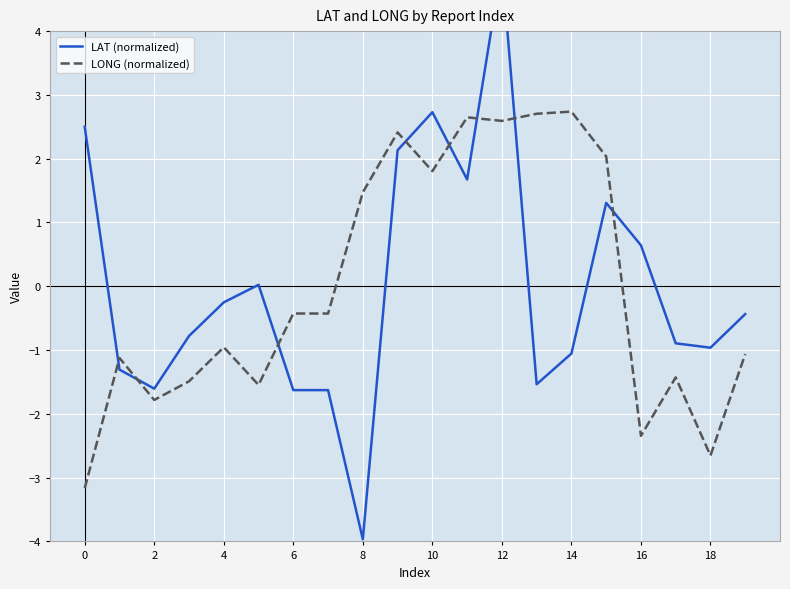

Which series has the widest spread of values?

LAT (normalized)